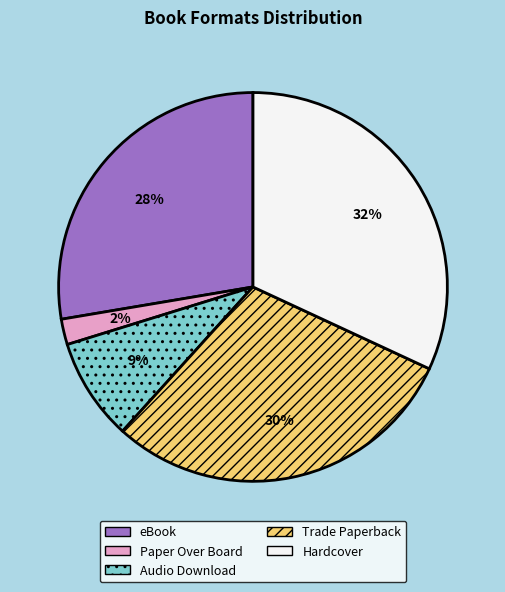

Combined, do Hardcover and Trade Paperback account for over 50%?

Yes